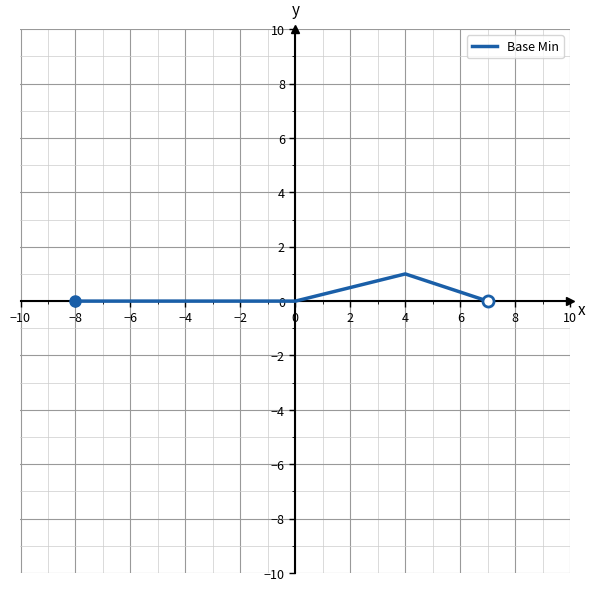

Reading left to right, transcribe all the data shown in this chart.

0	0	0	1	0